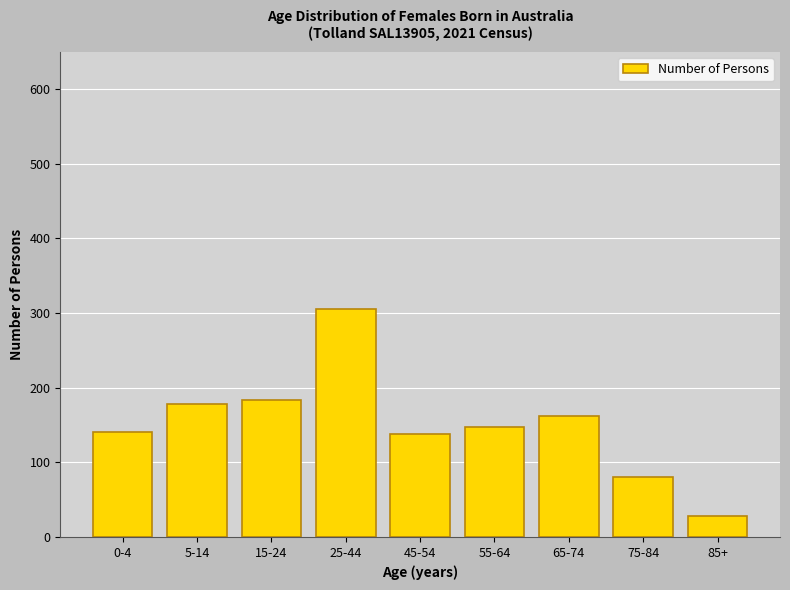

Reading left to right, transcribe all the data shown in this chart.

141	178	184	306	138	148	162	80	28